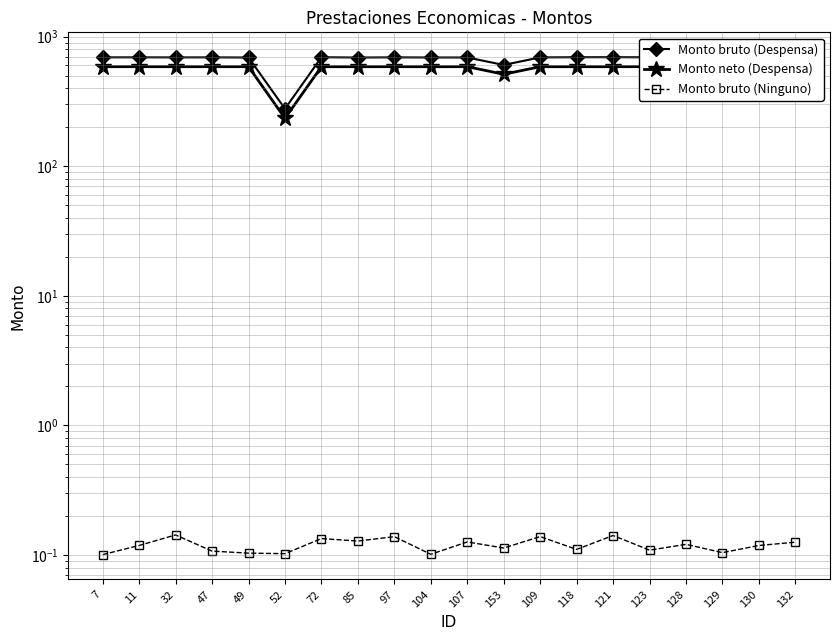

How many lines are shown in the chart?

3